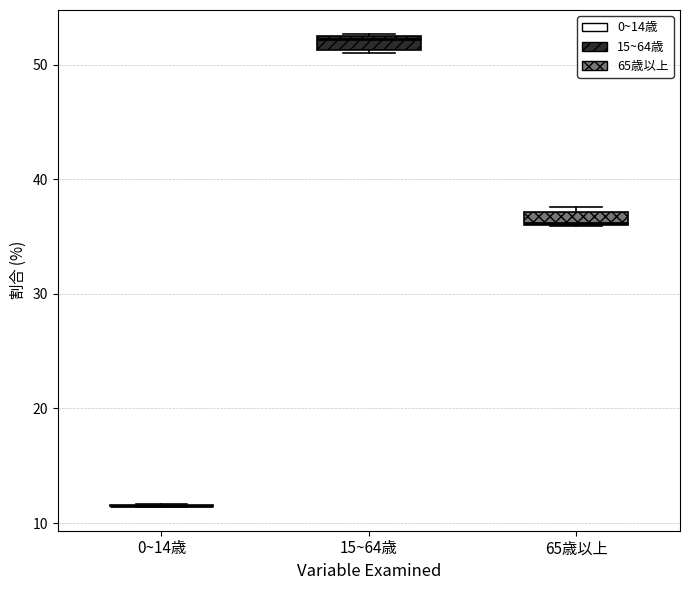

Where is the upper edge of the box for 15~64歳 on the y-axis? The values are not printed on the chart, so give them approximately, as read against the axis.

53